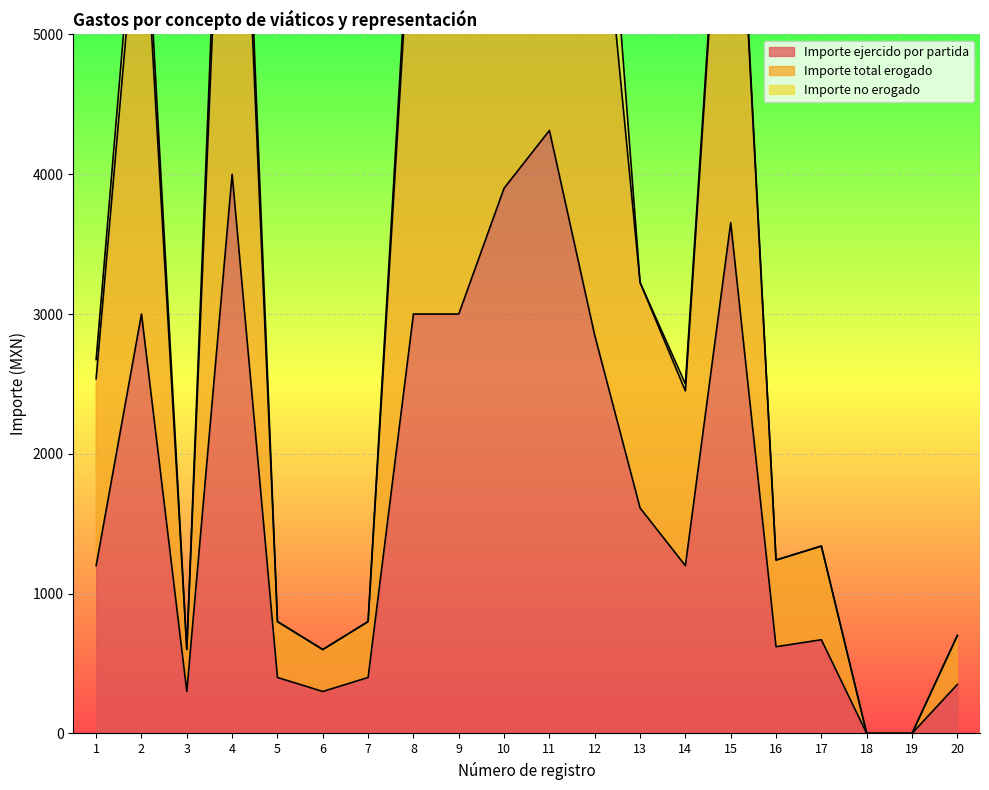

True or false: Importe ejercido por partida and Importe total erogado intersect in this chart.

False